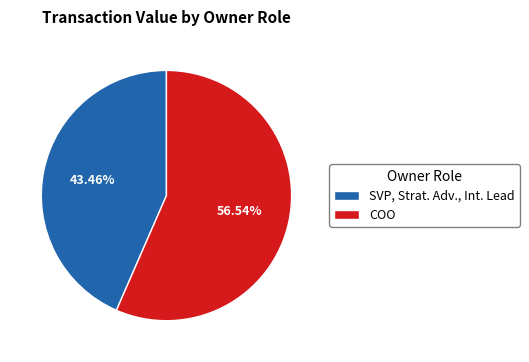

Is there a majority slice in this chart?

Yes